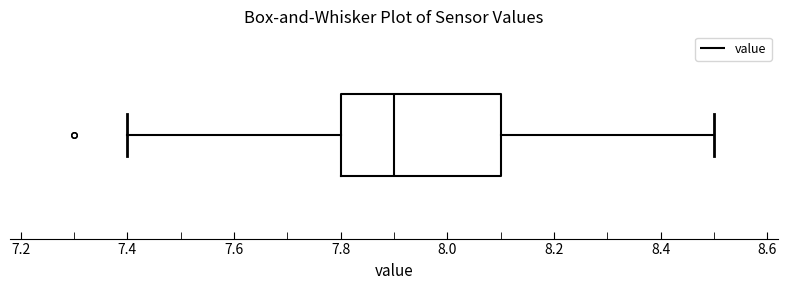

Read this box plot against the x-axis: the position of the median line, the range covered by the box, and the ends of both whiskers. The values are not printed on the chart, so give them approximately, as read against the axis.

median 7.9, box 7.8 to 8.1, whiskers 7.4 to 8.5